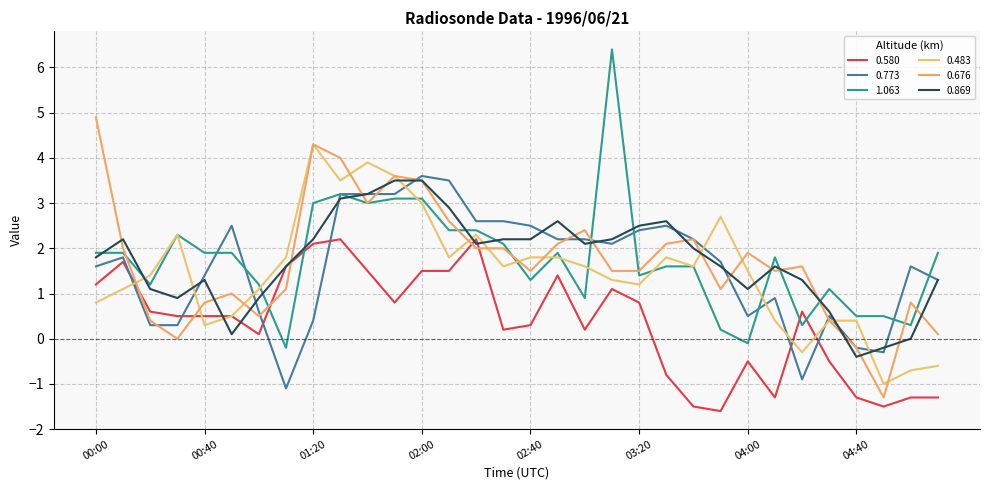

Does the chart display data point markers on the line(s)?

No